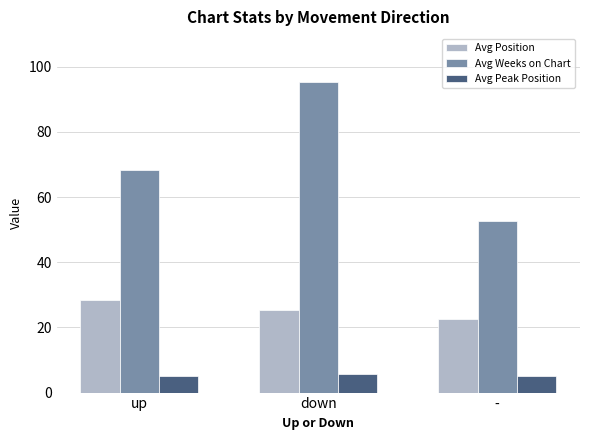

How many bars are there in each group?

3